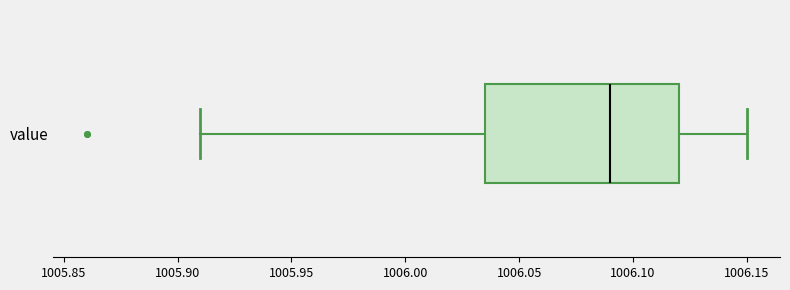

Read this box plot against the x-axis: the position of the median line, the range covered by the box, and the ends of both whiskers. The values are not printed on the chart, so give them approximately, as read against the axis.

median 1006.090, box 1006.035 to 1006.120, whiskers 1005.910 to 1006.150